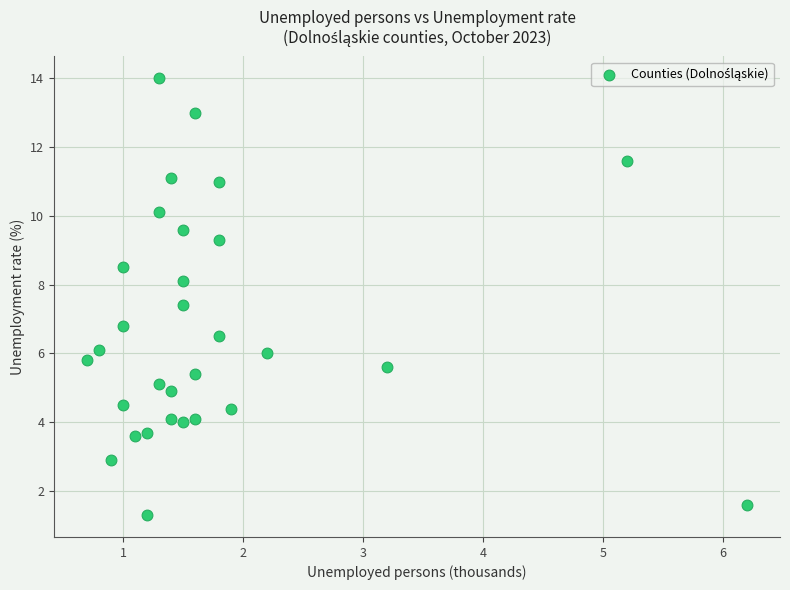

What Y value in the scatter plot is closest to 7?

6.8